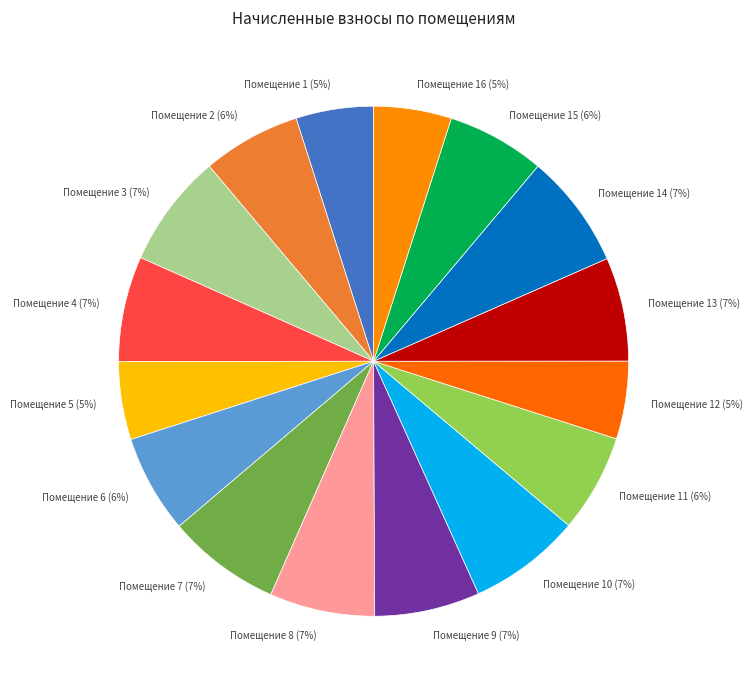

Does Помещение 4 represent more than half of the total?

No